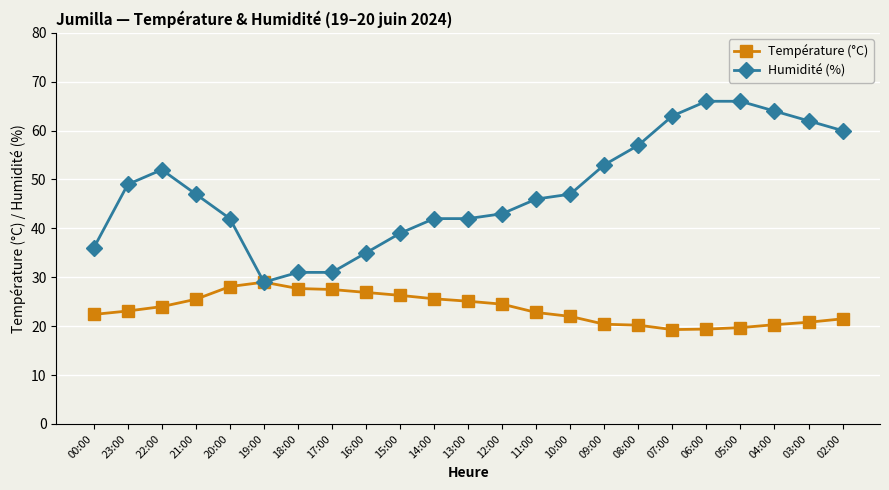

What is the lowest value of the Humidité (%) series?

29.0